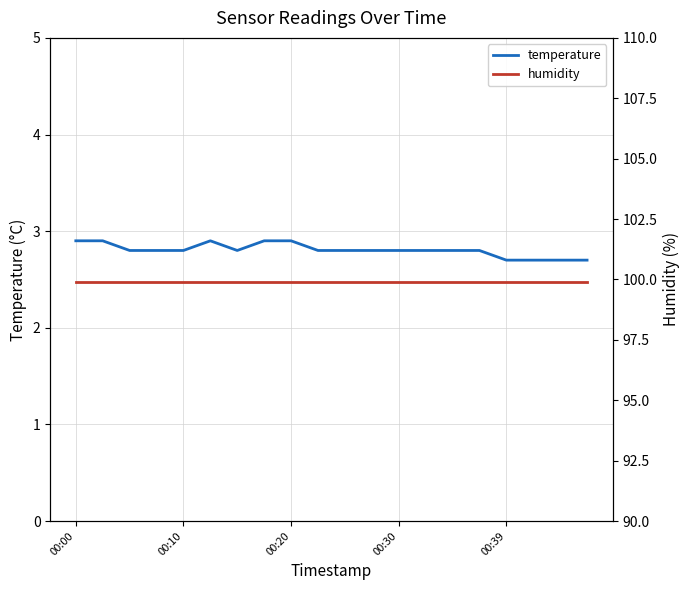

Which has a higher value, 9 or 19?

9